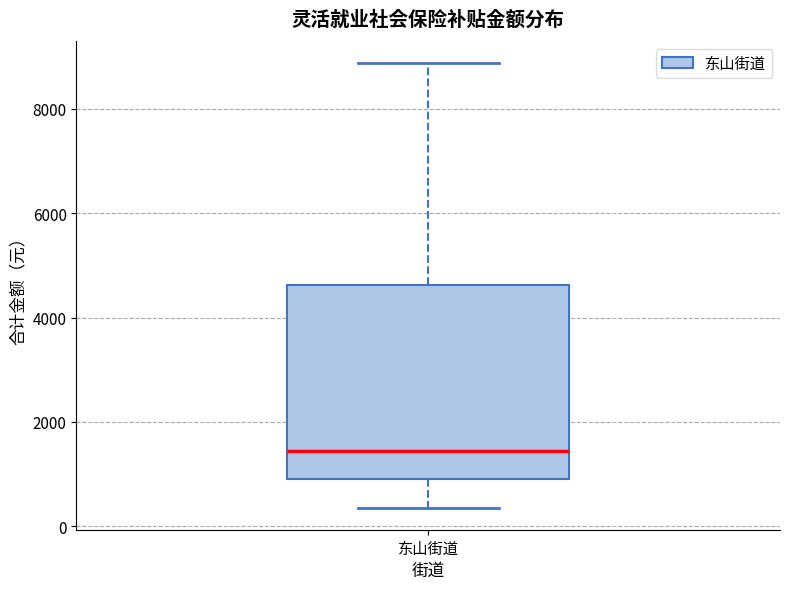

Where is the upper edge of the box for 东山街道 on the y-axis? The values are not printed on the chart, so give them approximately, as read against the axis.

4600